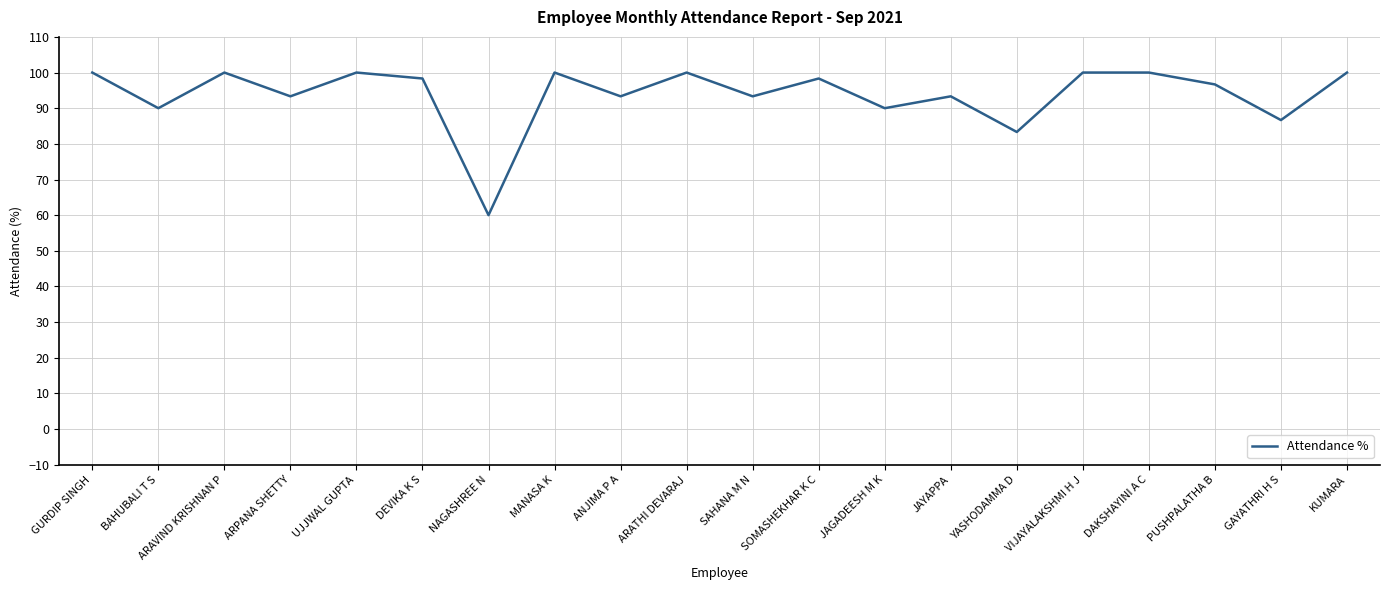

The value at SOMASHEKHAR K C is 98.3. True or false?

True